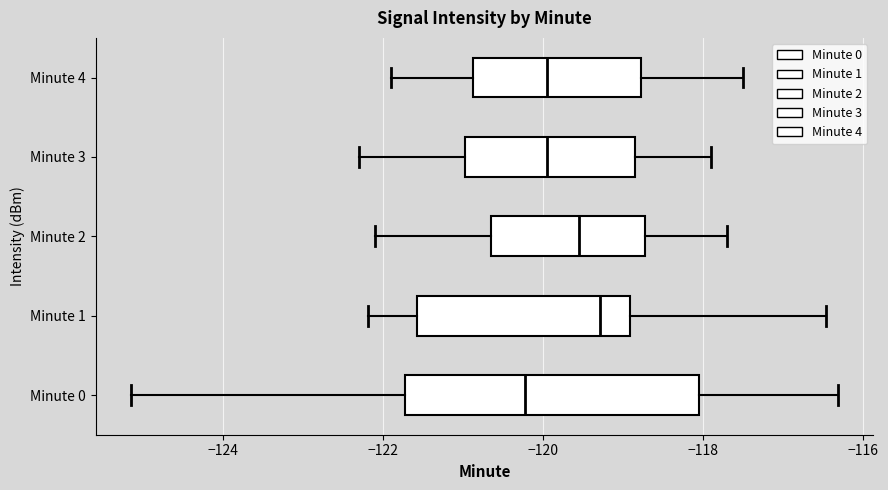

Reading bottom to top, transcribe this box plot: for each box, give where its median line is, the range the box spans, and where its two whiskers end, as read against the x-axis. The values are not printed on the chart, so give them approximately, as read against the axis.

Minute 0: median -120.2, box -121.8 to -118.0, whiskers -125.2 to -116.4
Minute 1: median -119.2, box -121.6 to -119.0, whiskers -122.2 to -116.4
Minute 2: median -119.6, box -120.6 to -118.8, whiskers -122.0 to -117.6
Minute 3: median -120.0, box -121.0 to -118.8, whiskers -122.2 to -117.8
Minute 4: median -120.0, box -120.8 to -118.8, whiskers -121.8 to -117.4